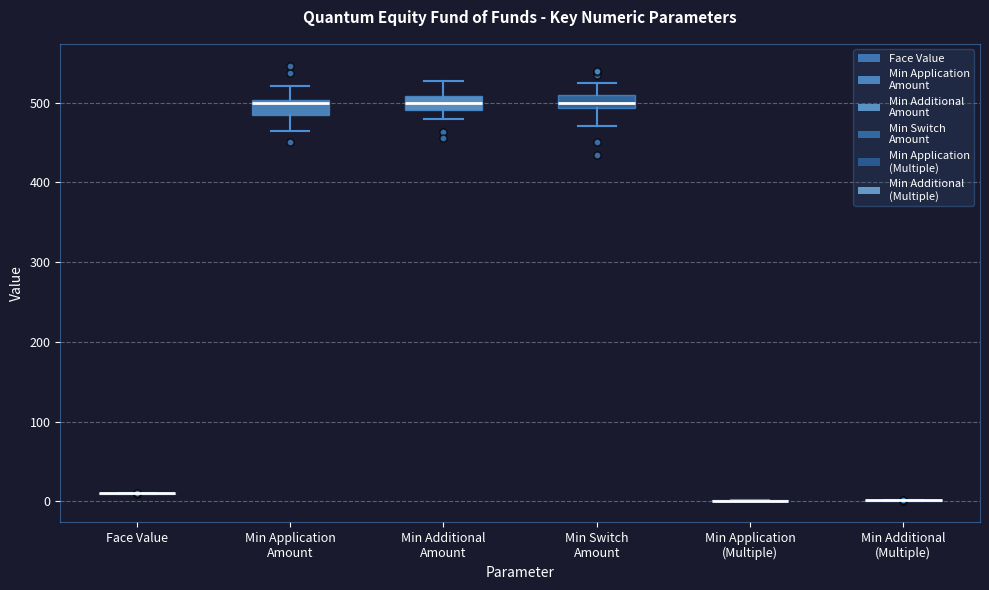

Reading left to right, read every box against the y-axis: the position of its median line, the range the box covers, and the ends of its whiskers. The values are not printed on the chart, so give them approximately, as read against the axis.

Face Value: box collapsed to a line at 10, whiskers 10 to 10
Min Application Amount: median 500, box 480 to 500, whiskers 460 to 520
Min Additional Amount: median 500, box 490 to 510, whiskers 480 to 530
Min Switch Amount: median 500, box 490 to 510, whiskers 470 to 530
Min Application (Multiple): box collapsed to a line at 0, whiskers 0 to 0
Min Additional (Multiple): box collapsed to a line at 0, whiskers 0 to 0